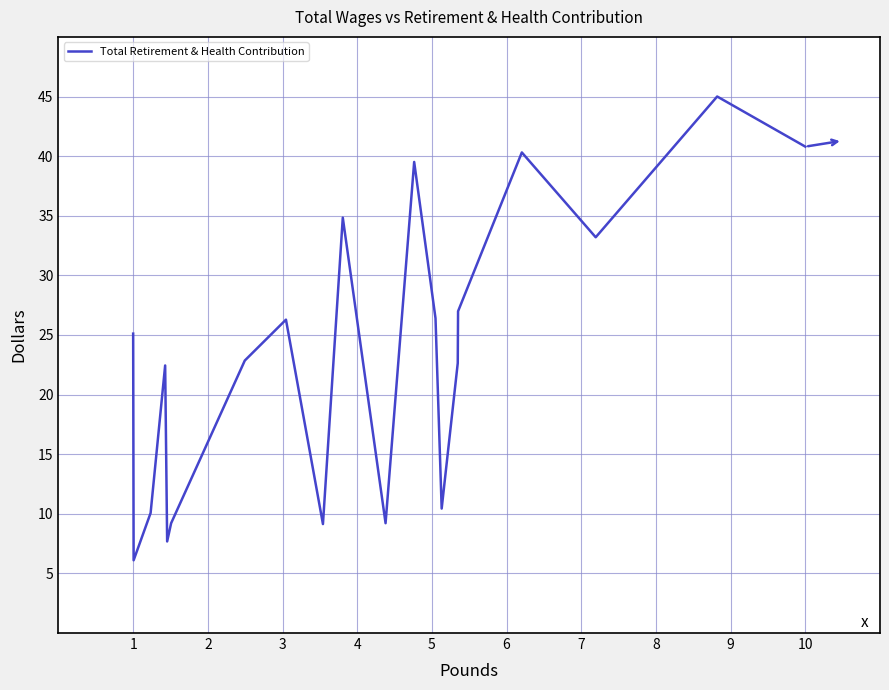

What is the greatest value displayed?

45.0